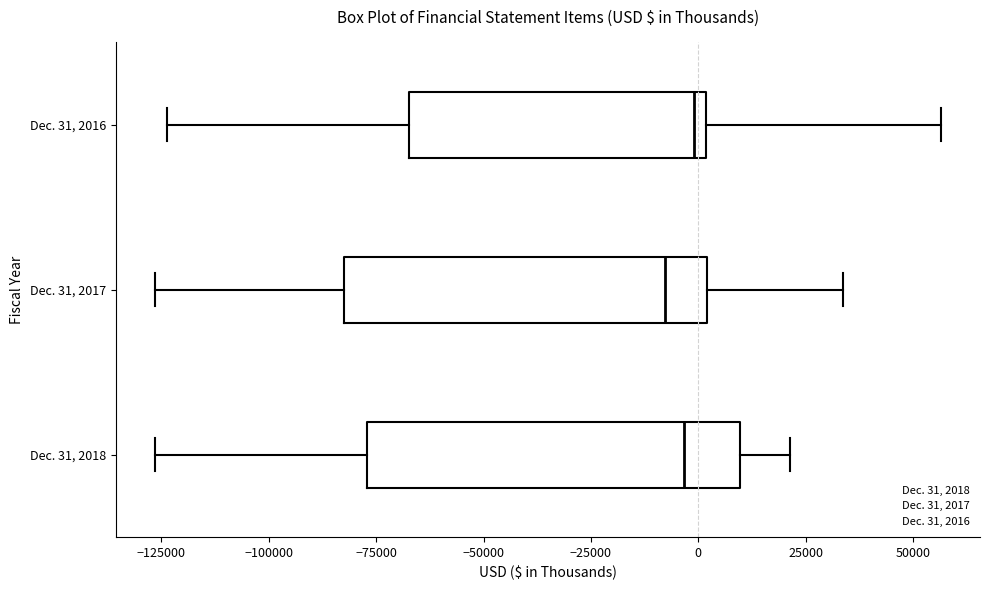

Reading bottom to top, read every box against the x-axis: the position of its median line, the range the box covers, and the ends of its whiskers. The values are not printed on the chart, so give them approximately, as read against the axis.

Dec. 31, 2018: median -5000, box -75000 to 10000, whiskers -125000 to 20000
Dec. 31, 2017: median -10000, box -85000 to 0, whiskers -125000 to 35000
Dec. 31, 2016: median 0 (just left of the box's right edge), box -65000 to 0, whiskers -125000 to 55000